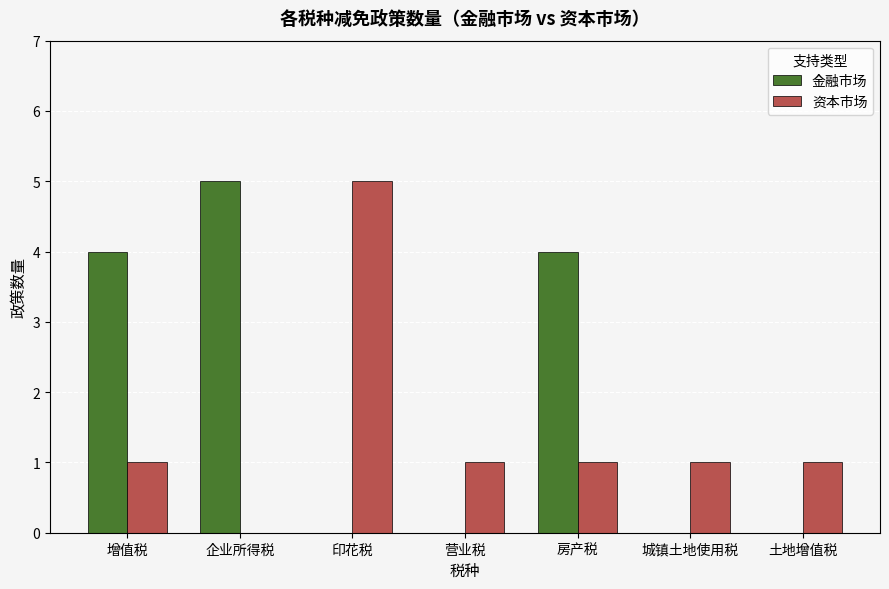

Count the number of data series in this chart.

2